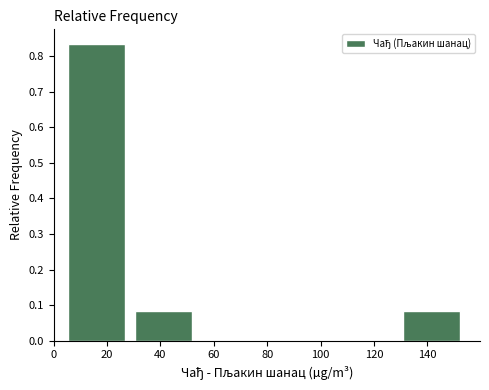

Which range on the x-axis has the tallest bar?

6 to 30